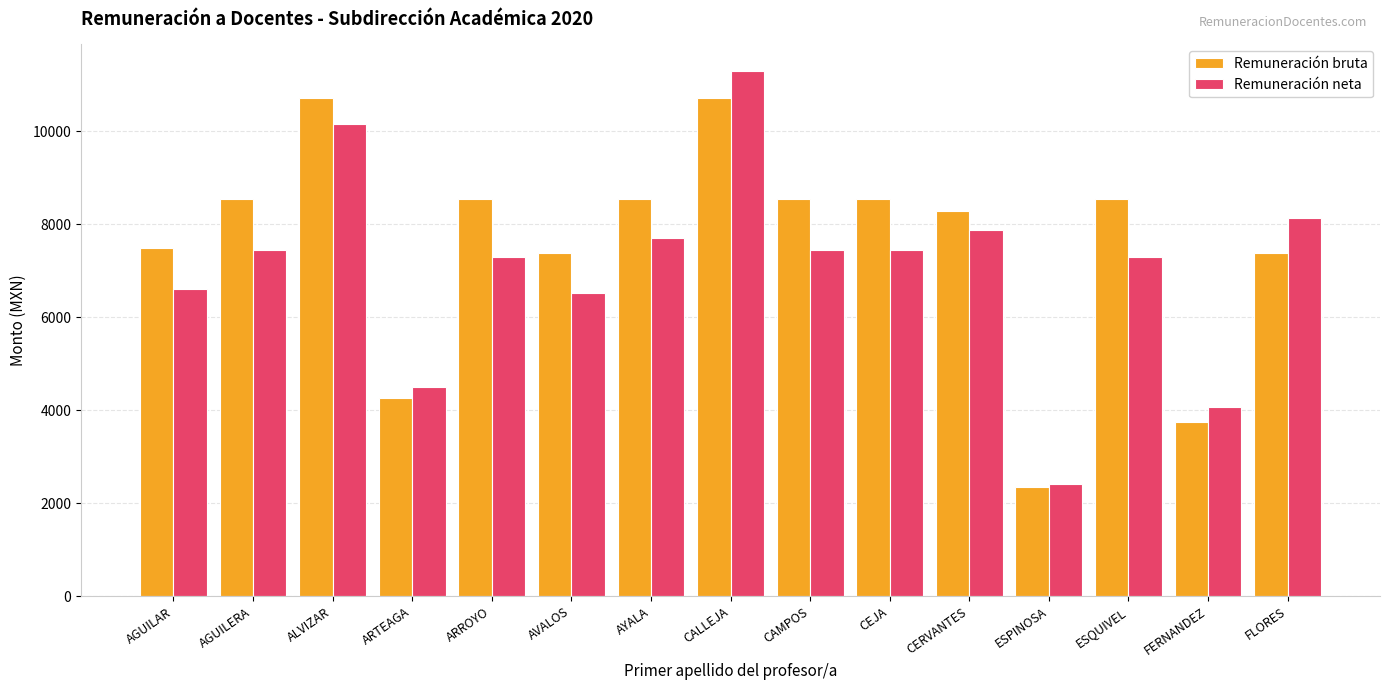

Which label corresponds to the smallest value in the chart?

ESPINOSA